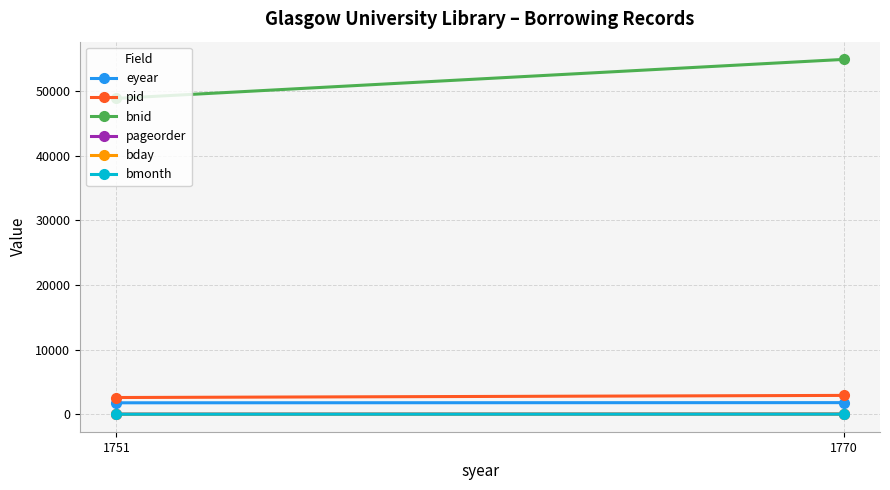

What is the spread (max minus min) of values at 1770?

54890